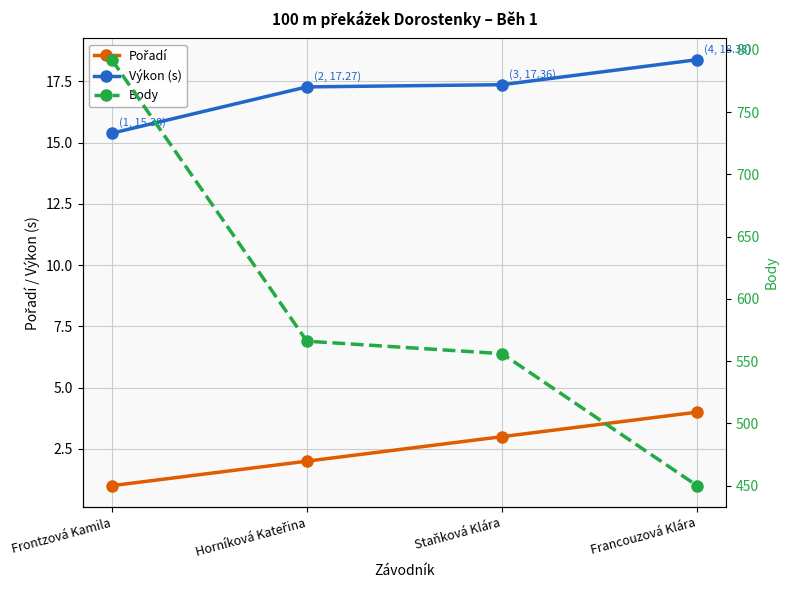

What is the difference between the maximum and minimum values in the Body series?

342.0